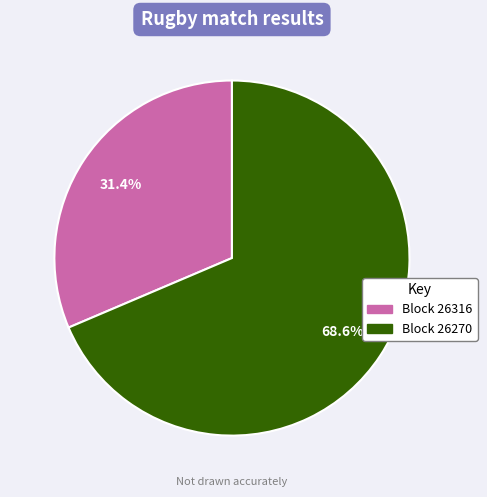

To the nearest percent, what is the average slice percentage?

50%